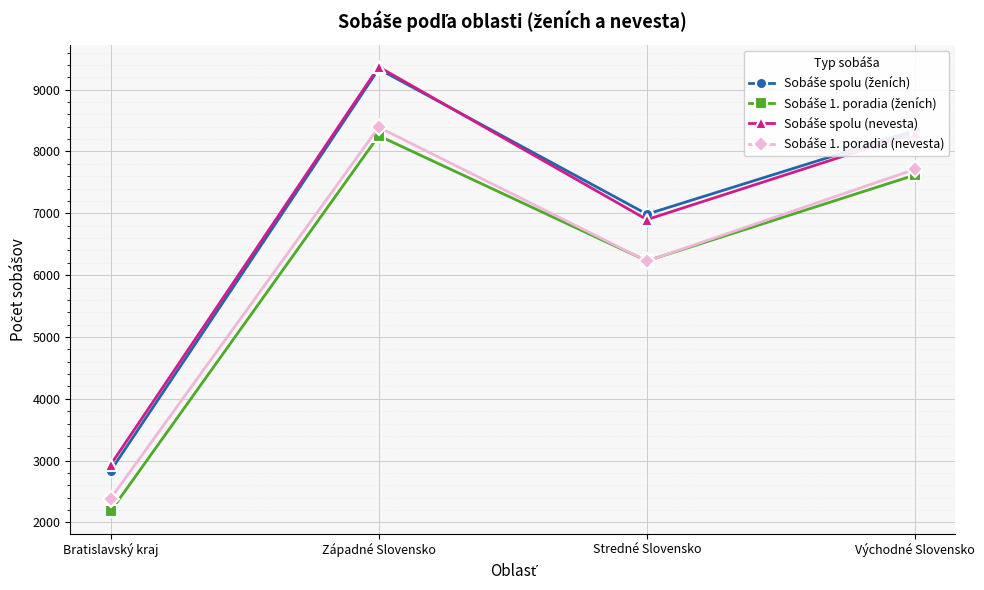

What is the total value across all series at Západné Slovensko?

35348